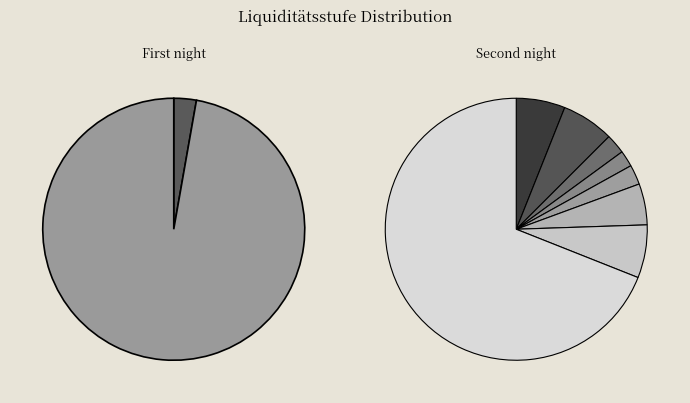

Which has a higher value, Level 1 or Level 2B Unternehmensanleihen und Aktien?

Level 2B Unternehmensanleihen und Aktien